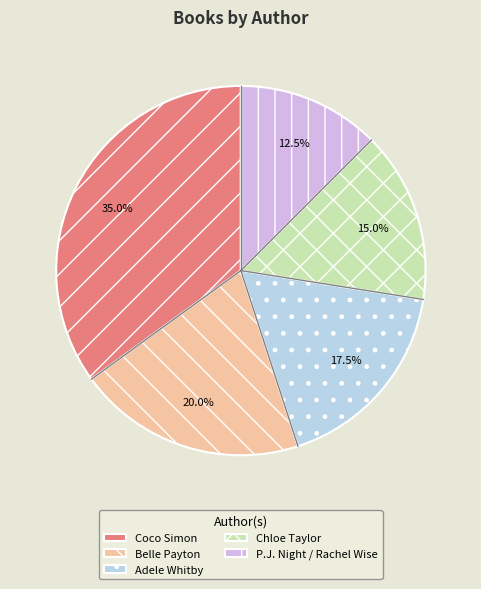

Does Belle Payton represent more than half of the total?

No